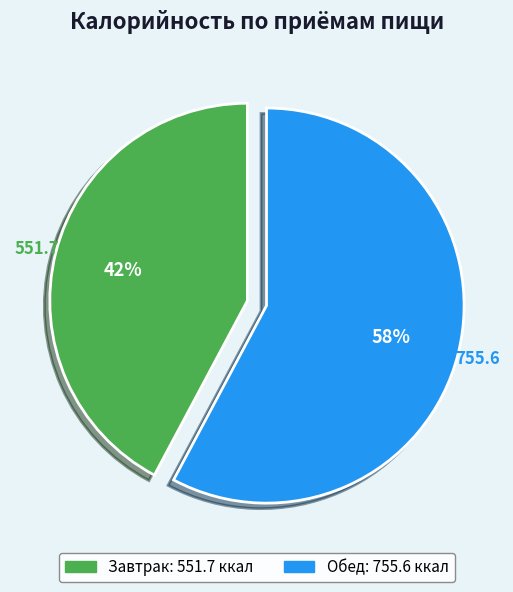

True or false: Завтрак accounts for 33% of the total.

False